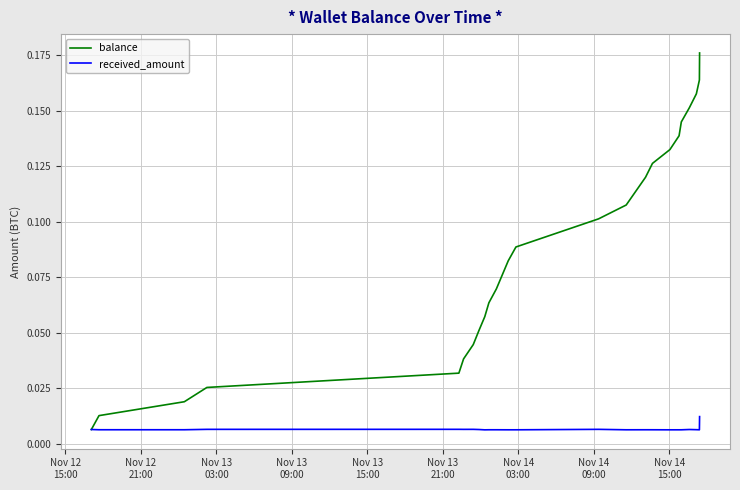

Which series has the widest spread of values?

balance